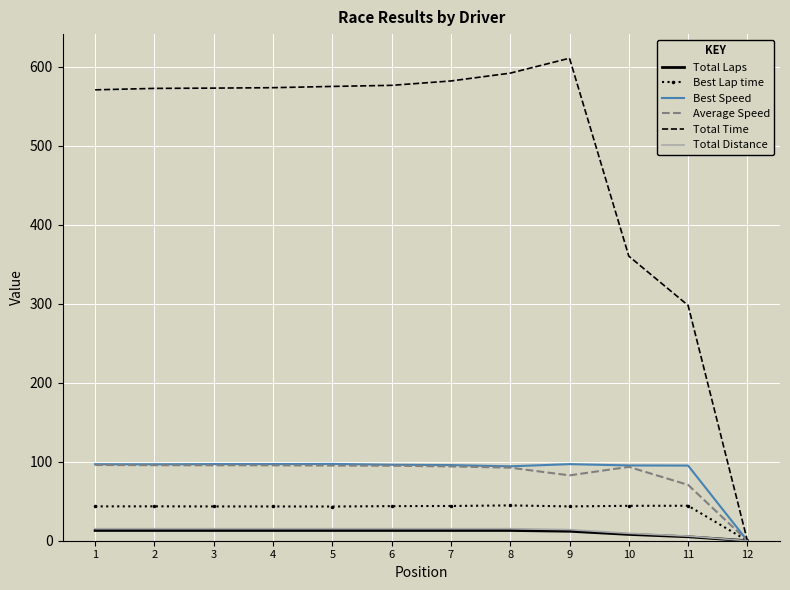

Which series has the widest spread of values?

Total Time